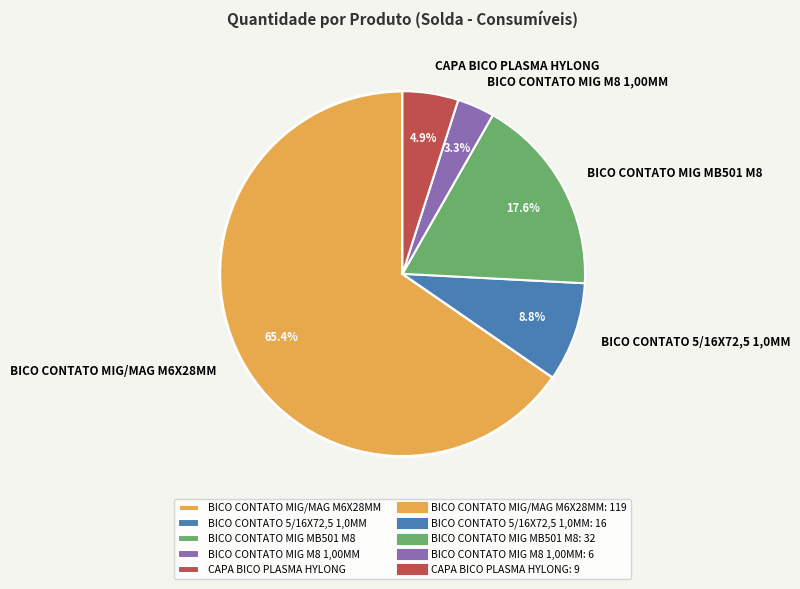

What percentage is the BICO CONTATO MIG/MAG M6X28MM slice, to the nearest percent?

65%